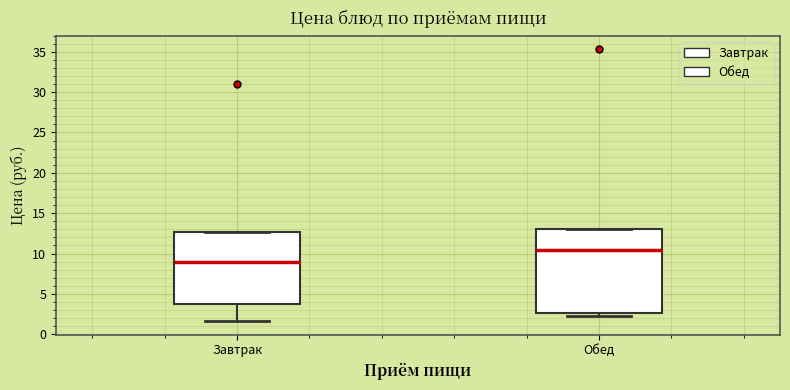

Where is the upper edge of the box for Завтрак on the y-axis? The values are not printed on the chart, so give them approximately, as read against the axis.

12.5